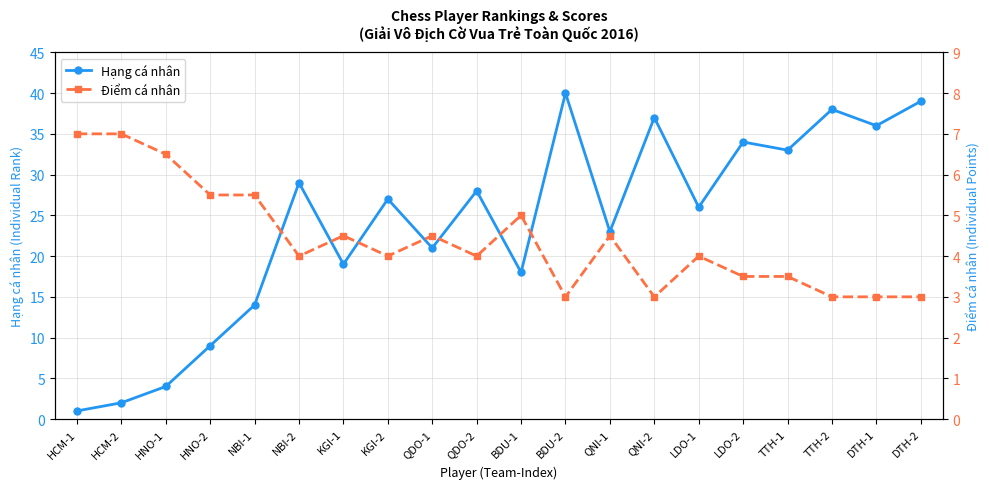

Which category has the lowest value in the Hạng cá nhân series?

HCM-1